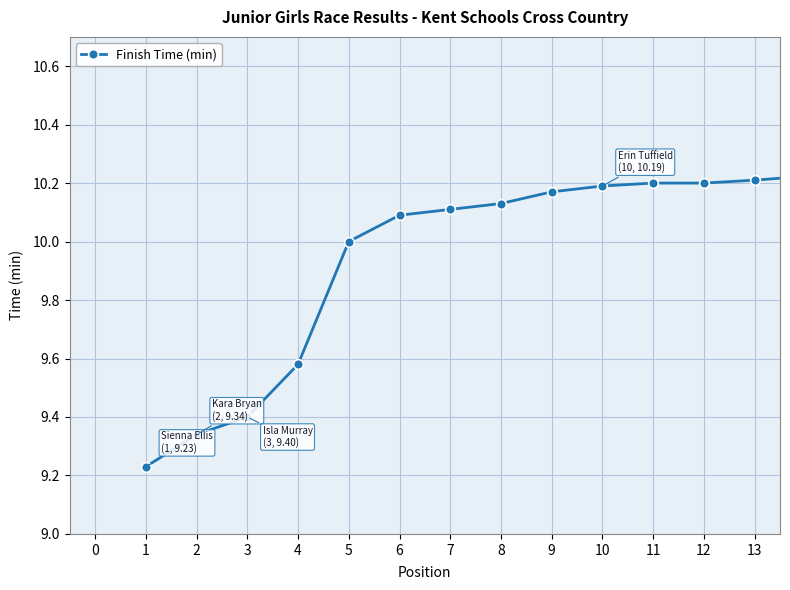

What is the sum of all values?

180.3